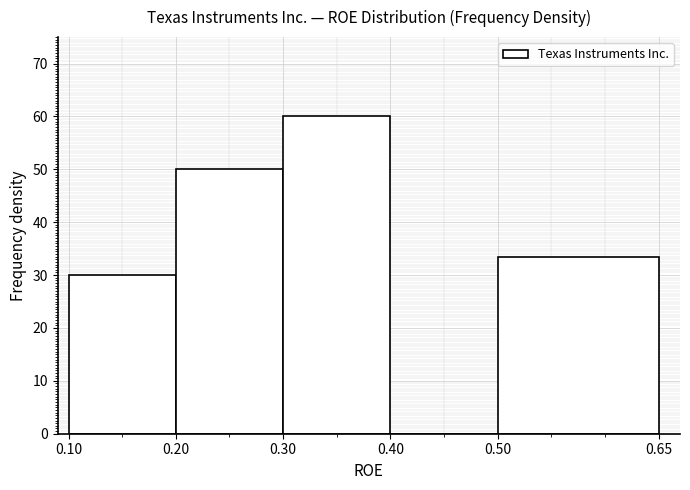

Reading left to right, list every bar in this chart as the range it spans on the x-axis followed by its height. The values are not printed on the chart, so give them approximately, as read against the axis.

0.10 to 0.20: 30
0.20 to 0.30: 50
0.30 to 0.40: 60
0.40 to 0.50: 0
0.50 to 0.65: 33